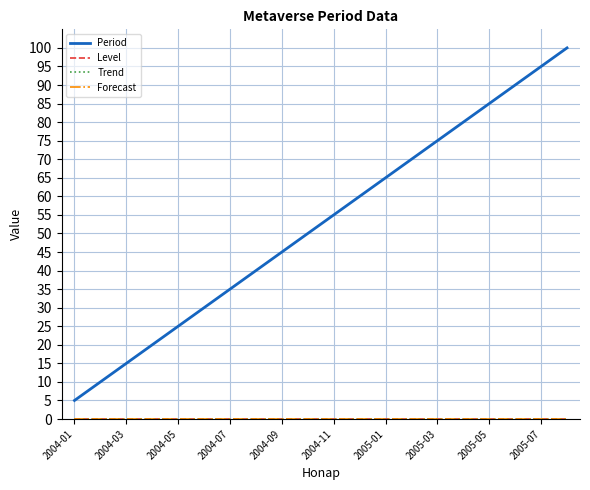

Is this an area chart (filled region under the line)?

No